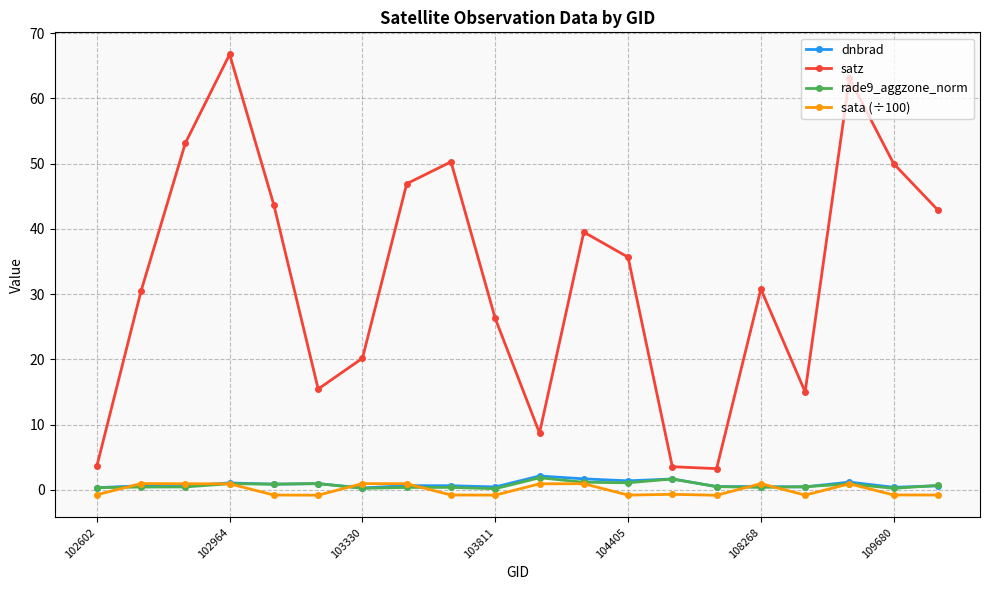

What is the greatest value displayed?

66.8